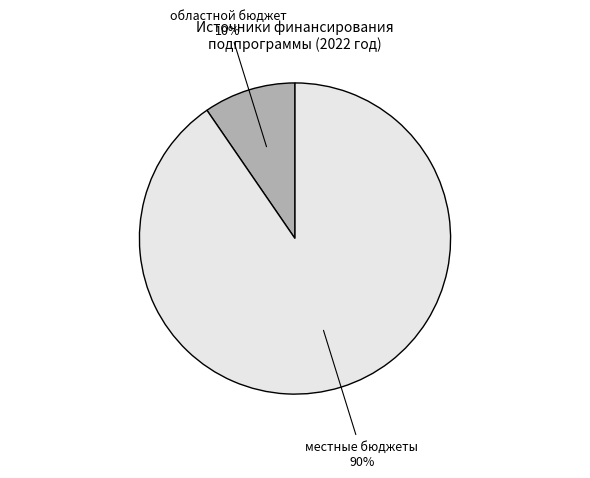

Is it true that областной бюджет is 10% of the pie?

True